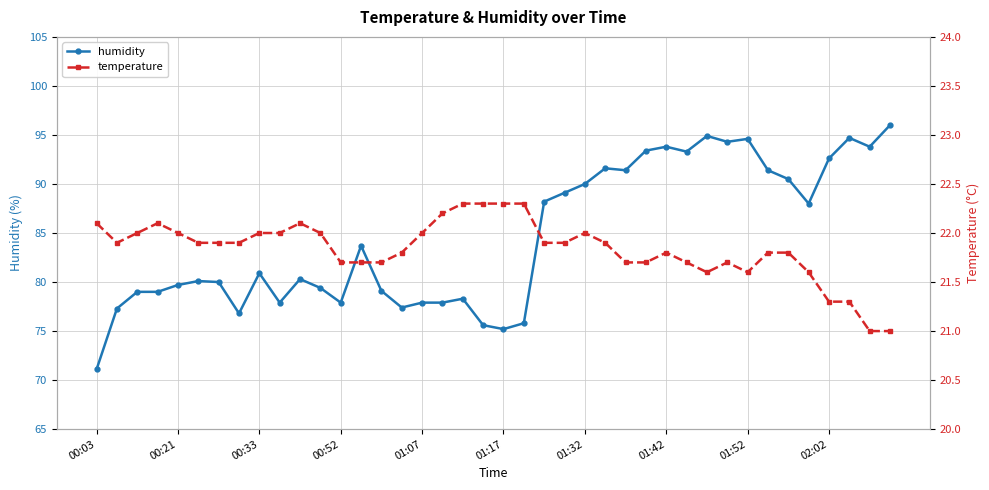

Reading left to right, extract all data points from this chart.

humidity: 71.1	77.3	79.0	79.0	79.7	80.1	80.0	76.8	80.9	77.9	80.3	79.4	77.9	83.7	79.1	77.4	77.9	77.9	78.3	75.6	75.2	75.8	88.2	89.1	90.0	91.6	91.4	93.4	93.8	93.3	94.9	94.3	94.6	91.4	90.5	88.0	92.6	94.7	93.8	96.0
temperature: 22.1	21.9	22.0	22.1	22.0	21.9	21.9	21.9	22.0	22.0	22.1	22.0	21.7	21.7	21.7	21.8	22.0	22.2	22.3	22.3	22.3	22.3	21.9	21.9	22.0	21.9	21.7	21.7	21.8	21.7	21.6	21.7	21.6	21.8	21.8	21.6	21.3	21.3	21.0	21.0